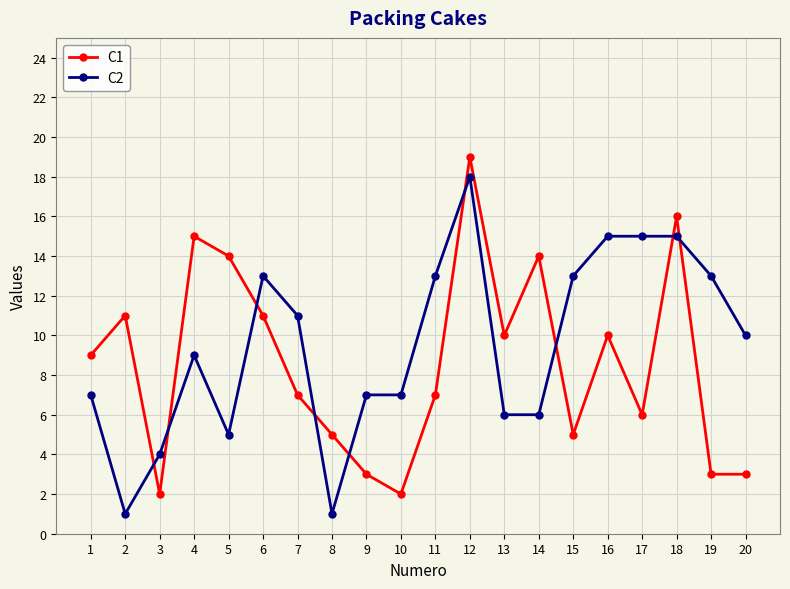

At which category does C2 reach its first local peak?

4